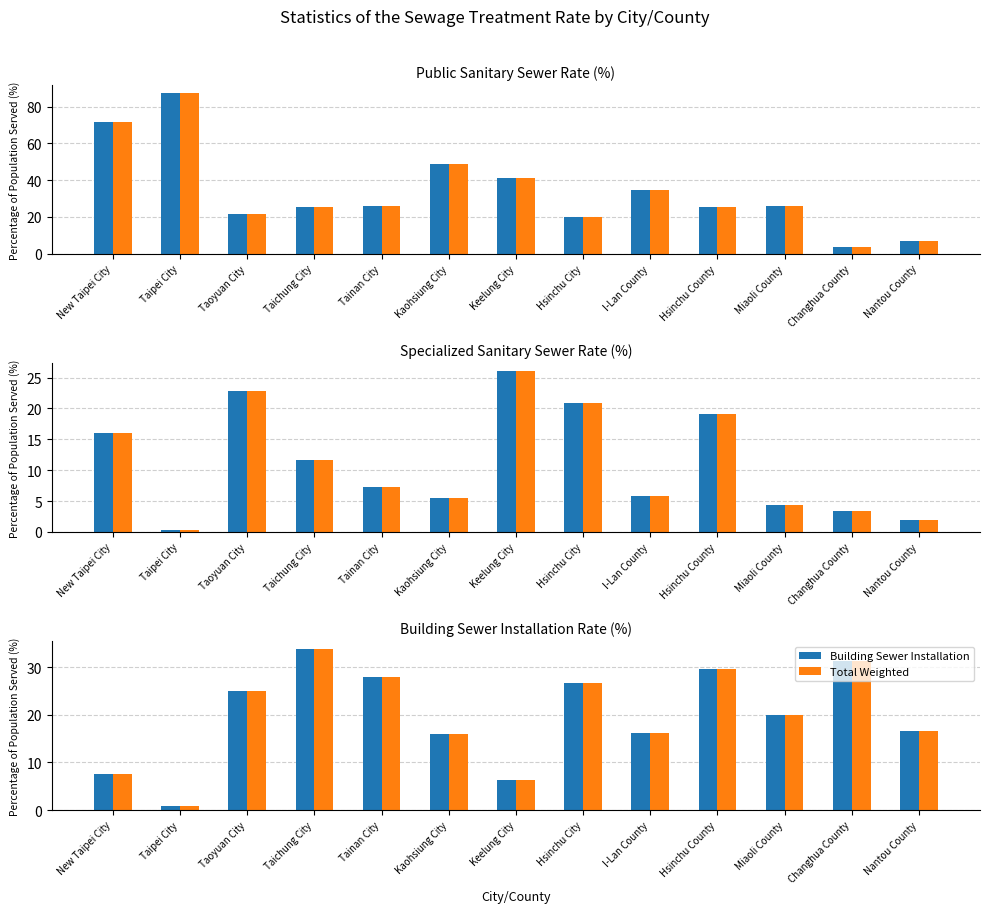

Is the value of Specialized Sanitary Sewer at I-Lan County greater than the value of Total Weighted at Taipei City?

Yes